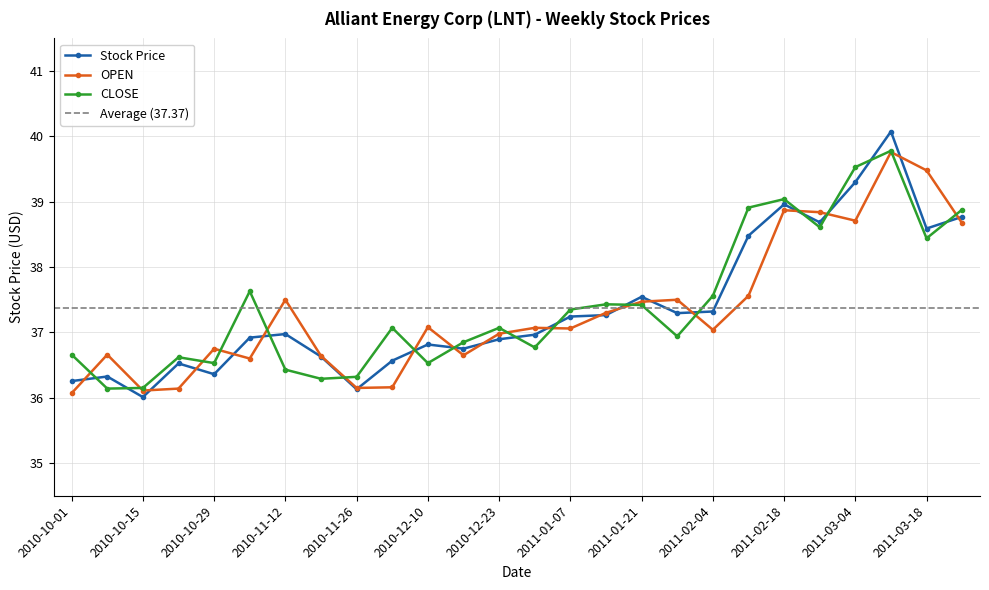

Does the chart have visible grid lines?

Yes